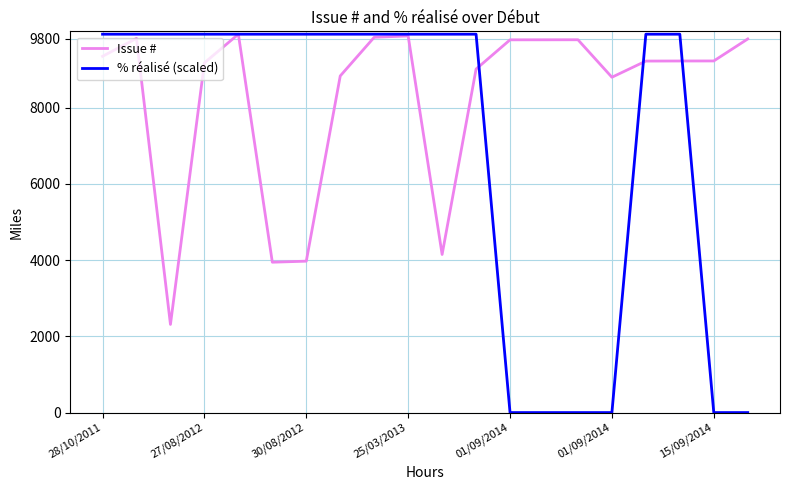

Which series has the widest spread of values?

% réalisé (scaled)